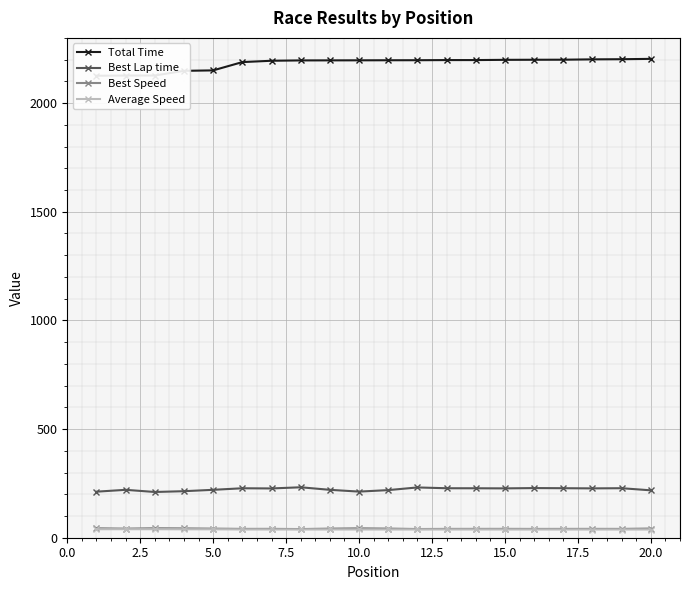

What is the maximum value for Total Time?

2203.5